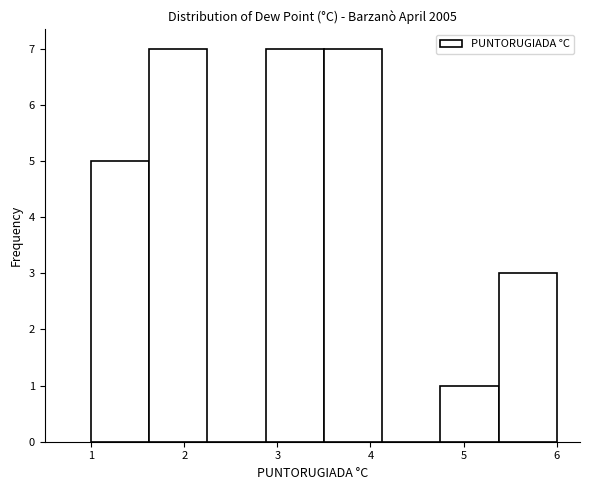

Reading left to right, transcribe this chart: for each bar, give the range it covers on the x-axis and its height. Neither the bar edges nor the heights are printed on the chart, so give them approximately, as read against the axes.

1.0 to 1.6: 5
1.6 to 2.3: 7
2.3 to 2.9: 0
2.9 to 3.5: 7
3.5 to 4.1: 7
4.1 to 4.8: 0
4.8 to 5.4: 1
5.4 to 6.0: 3